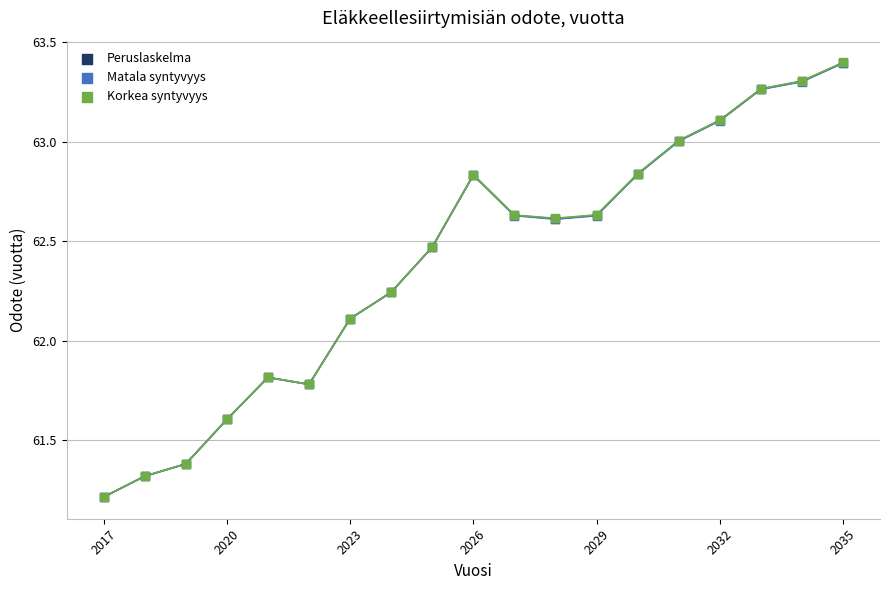

What are all the series names shown in the legend?

Peruslaskelma, Matala syntyvyys, Korkea syntyvyys